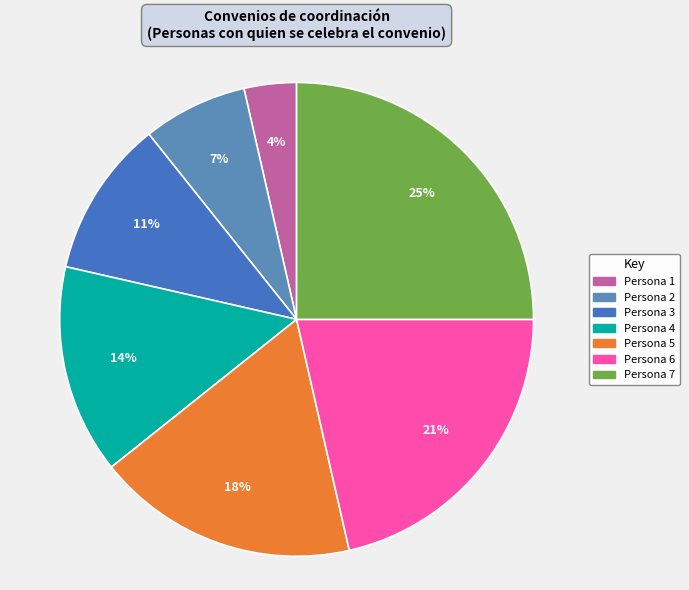

Which slice is the smallest?

Persona 1